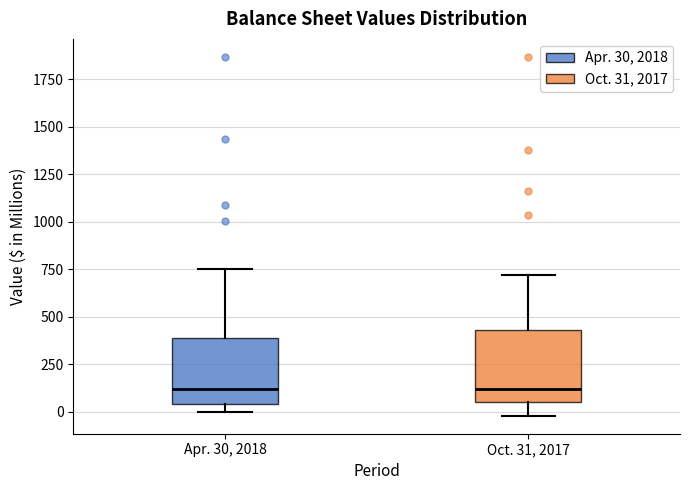

Reading left to right, read every box against the y-axis: the position of its median line, the range the box covers, and the ends of its whiskers. The values are not printed on the chart, so give them approximately, as read against the axis.

Apr. 30, 2018: median 100, box 50 to 400, whiskers 0 to 750
Oct. 31, 2017: median 100, box 50 to 450, whiskers 0 to 700